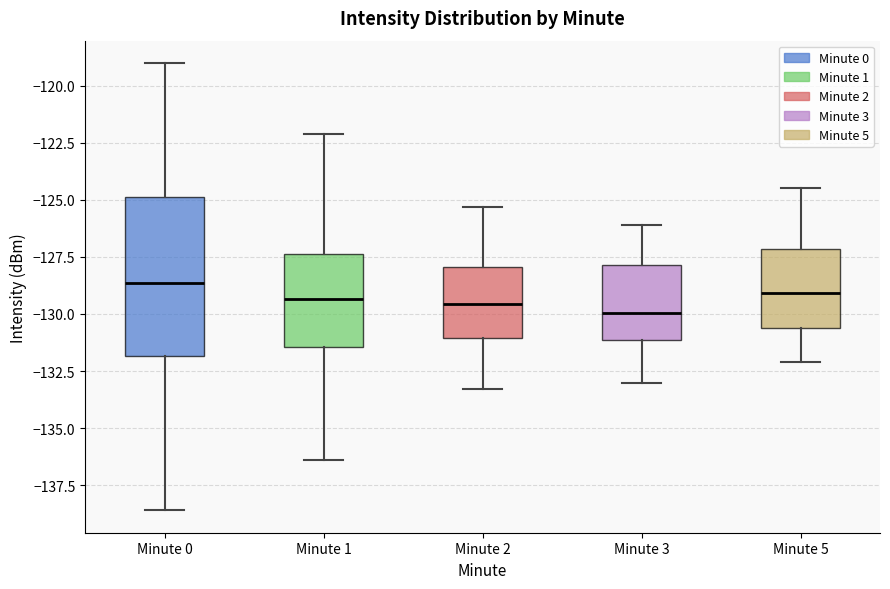

Comparing the boxes themselves (not the whiskers), which one is the tallest?

Minute 0